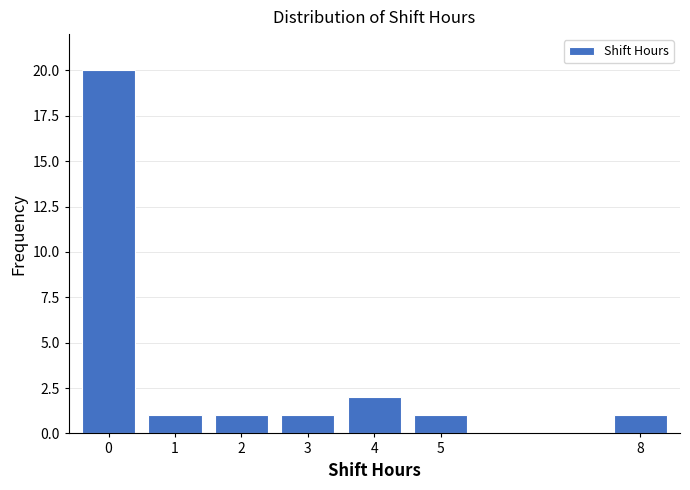

Reading right to left, what are all the values shown in this chart?

8=1	5=1	4=2	3=1	2=1	1=1	0=20